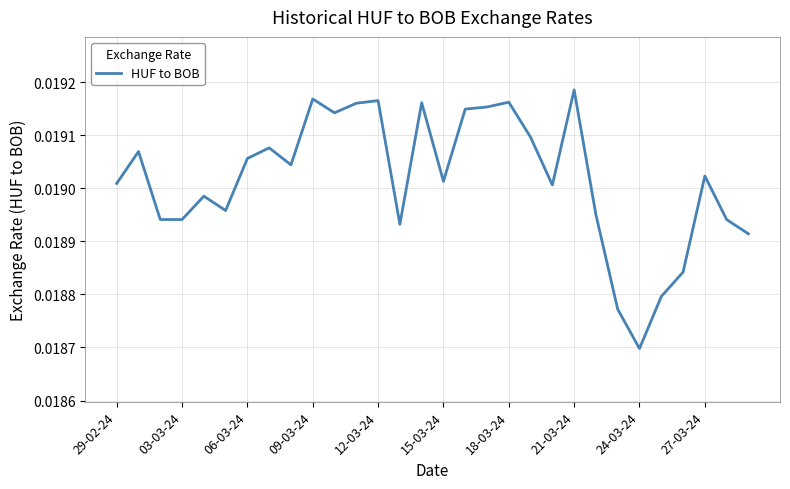

What is the label of the 5th point from the right?

25